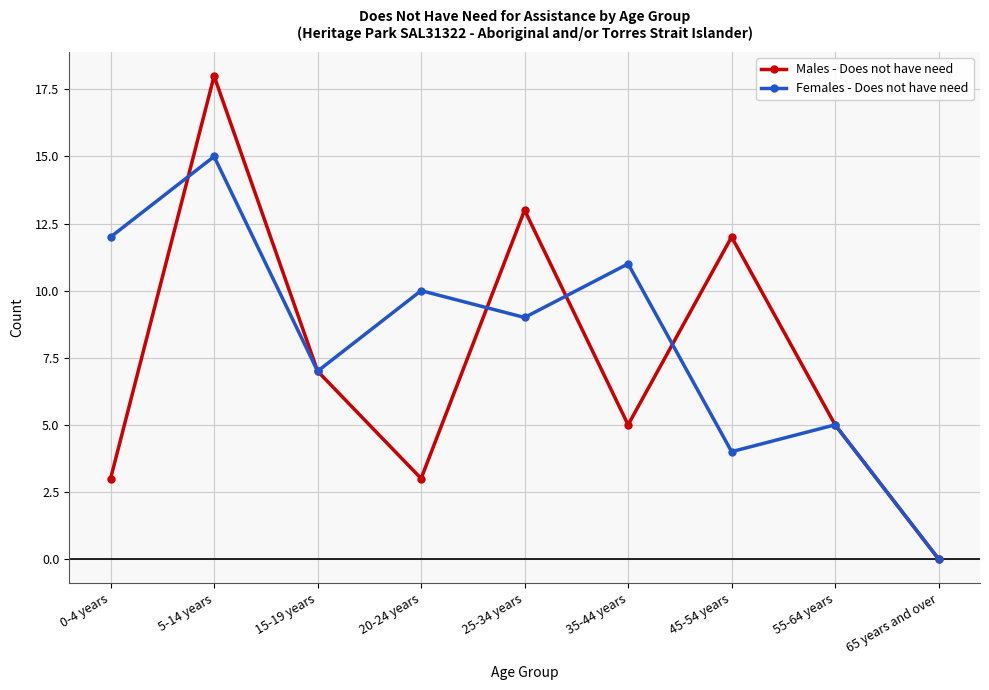

List the series in order of their overall mean, highest first.

Females - Does not have need, Males - Does not have need